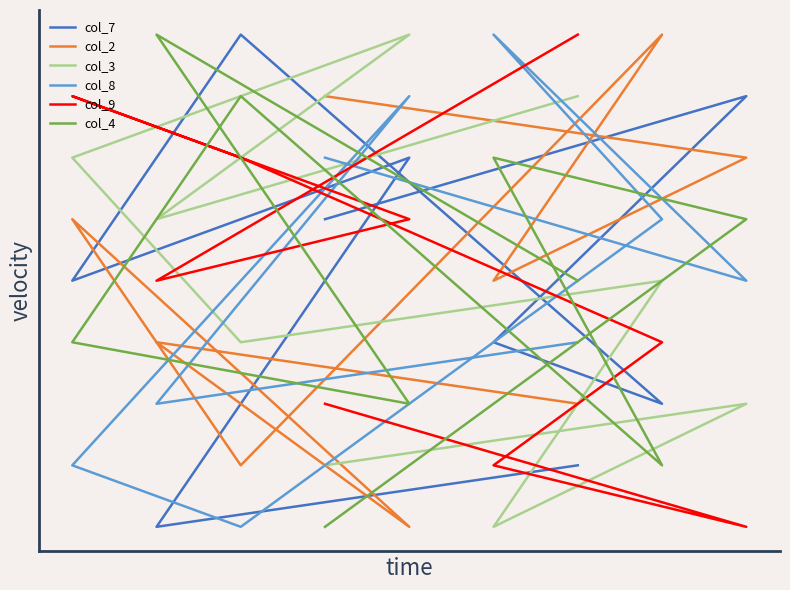

True or false: col_3 and col_8 intersect in this chart.

True